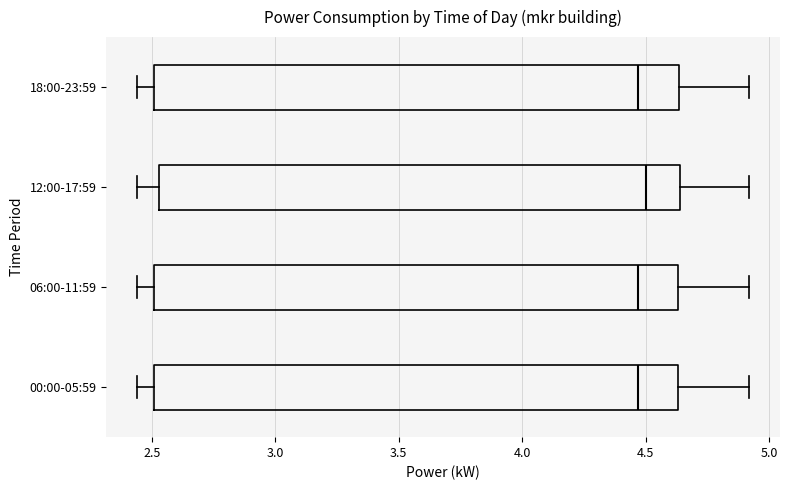

Where does the median line of the box for 12:00-17:59 sit on the x-axis? The values are not printed on the chart, so give them approximately, as read against the axis.

4.50